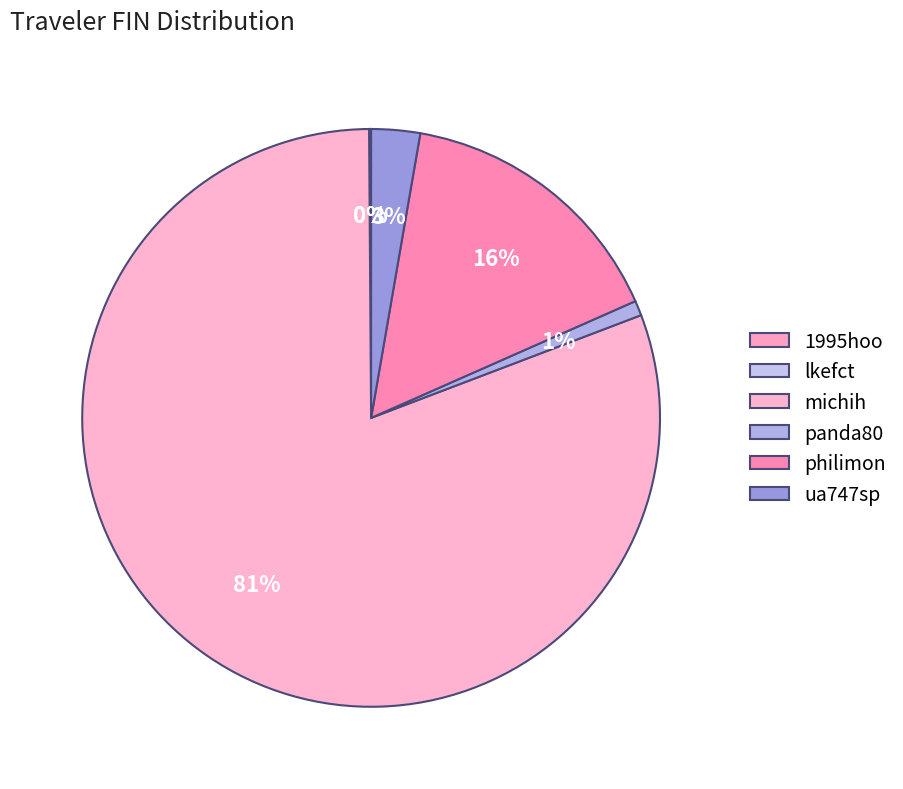

Does michih account for over 50% of the chart?

Yes